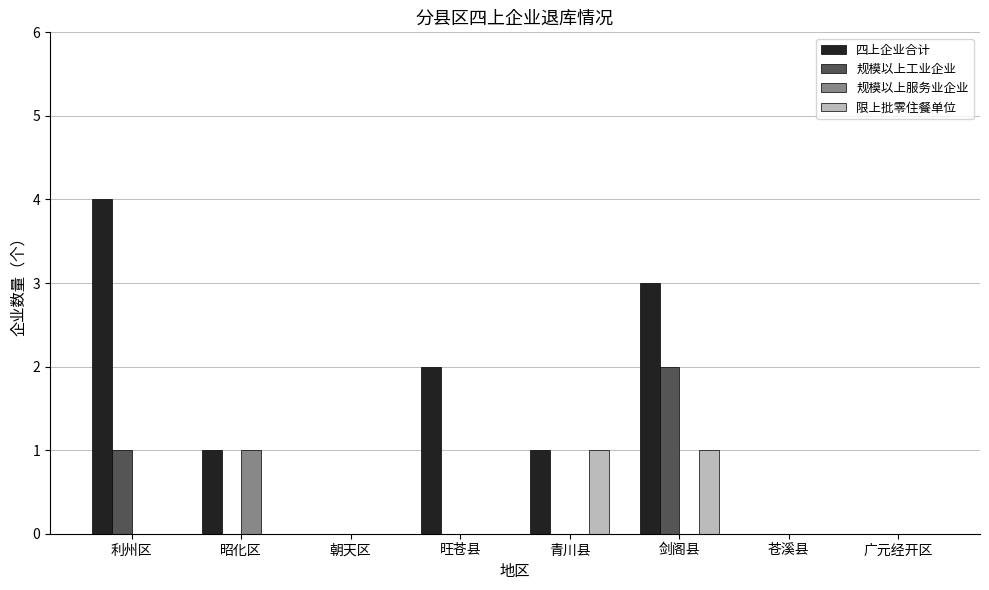

How many categories are shown in the chart?

8